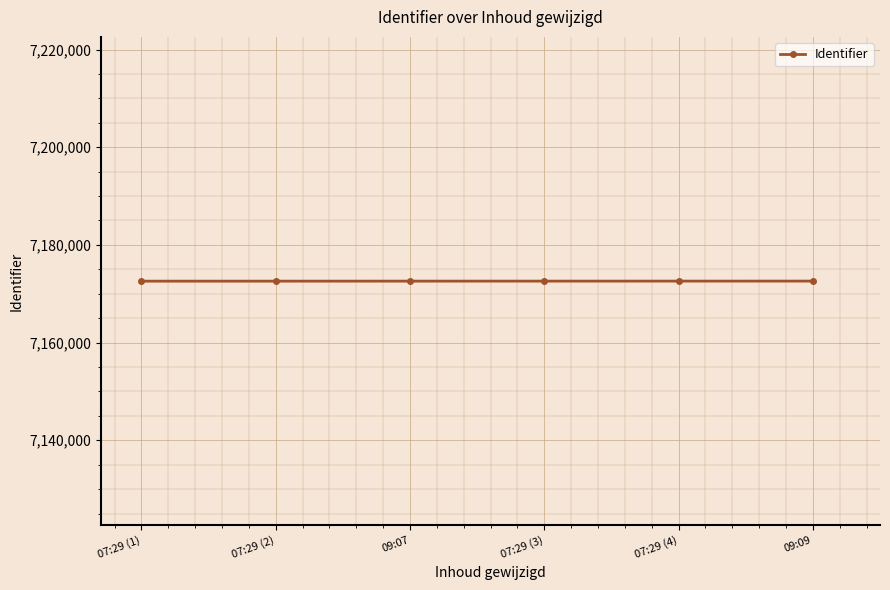

What is the maximum value shown in the chart?

7172588